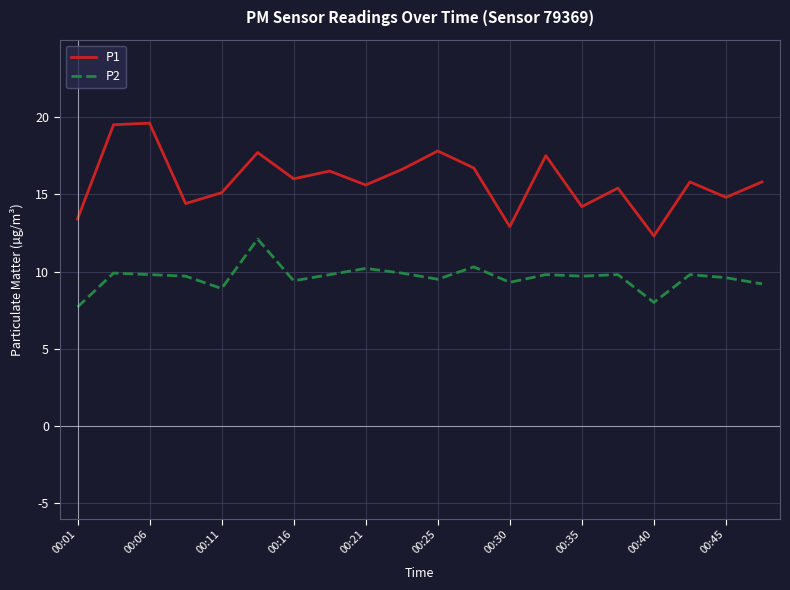

What is the difference between the maximum and minimum values in the P1 series?

7.3